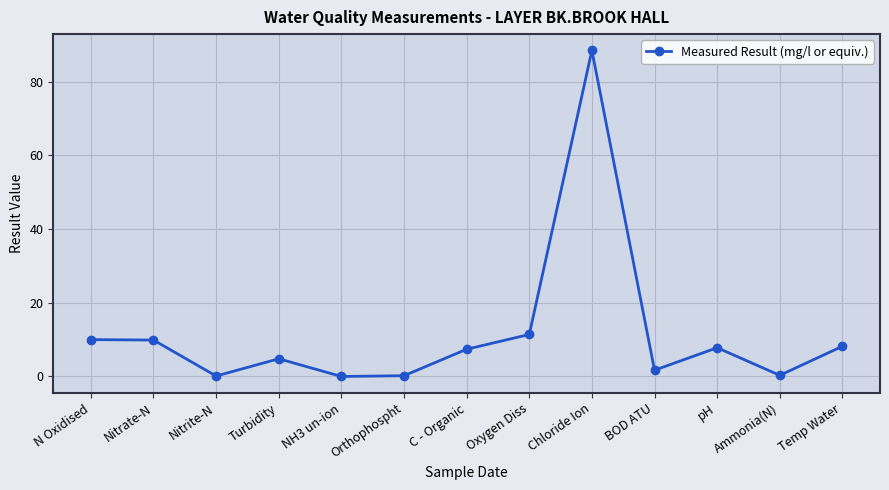

What is the difference between the maximum and minimum values?

88.5